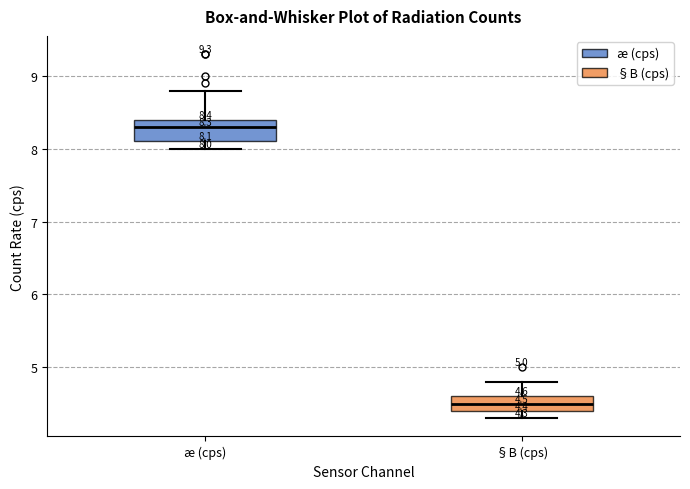

Which box's median line is the lowest?

§B (cps)